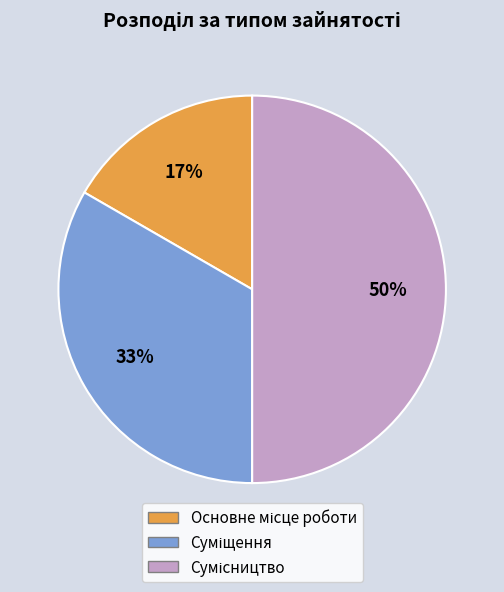

To the nearest percent, what is the average slice percentage?

33%